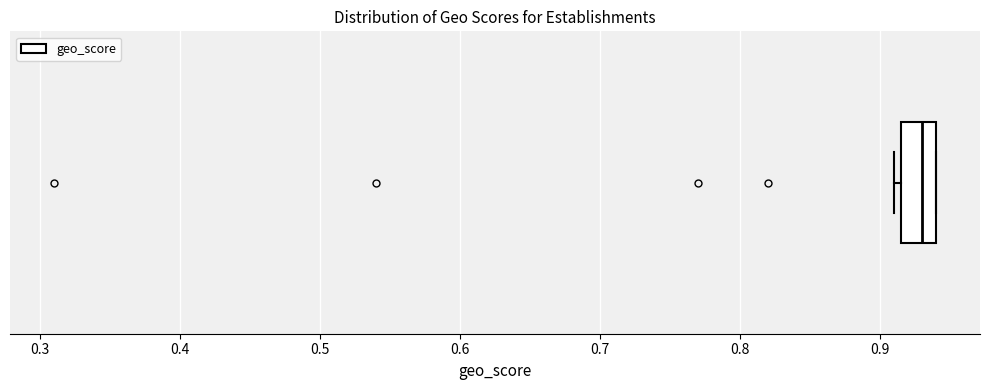

Transcribe this box plot: give where the median line is, the range the box spans, and where the two whiskers end, as read against the x-axis. The values are not printed on the chart, so give them approximately, as read against the axis.

median 0.93, box 0.92 to 0.94, whiskers 0.91 to 0.94